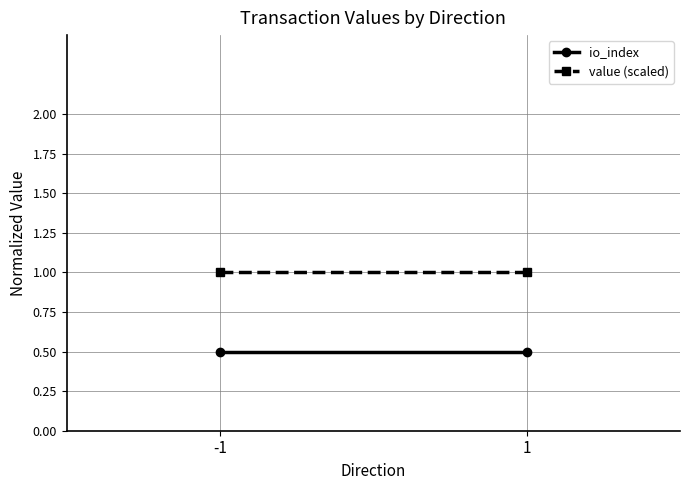

Which series changed the most between -1 and 1?

io_index